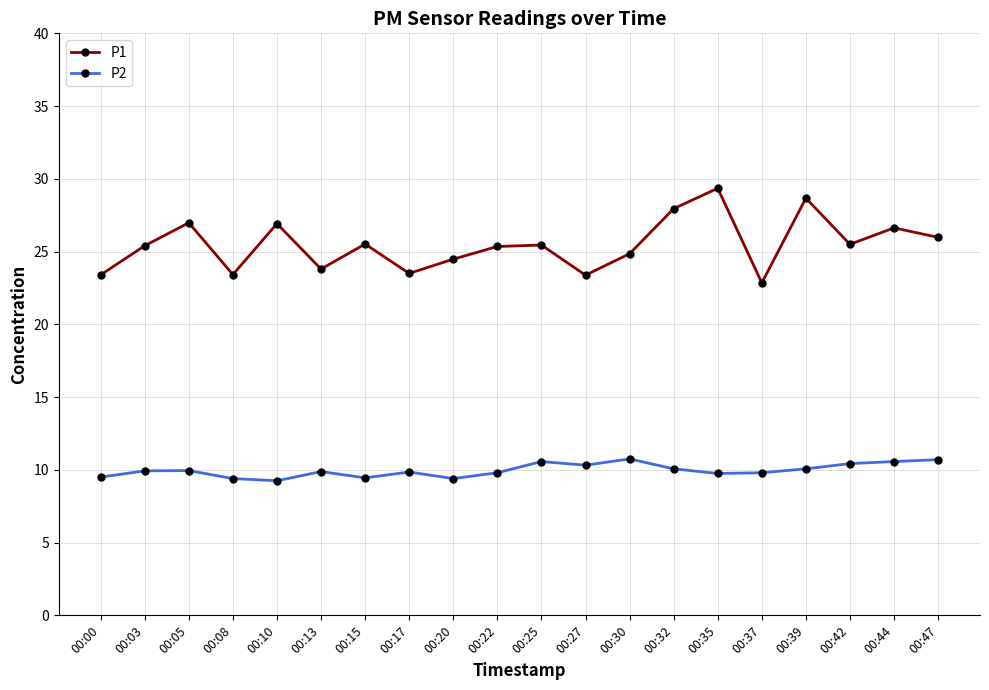

What is the value of the P2 point at the 9th from the left?

9.4